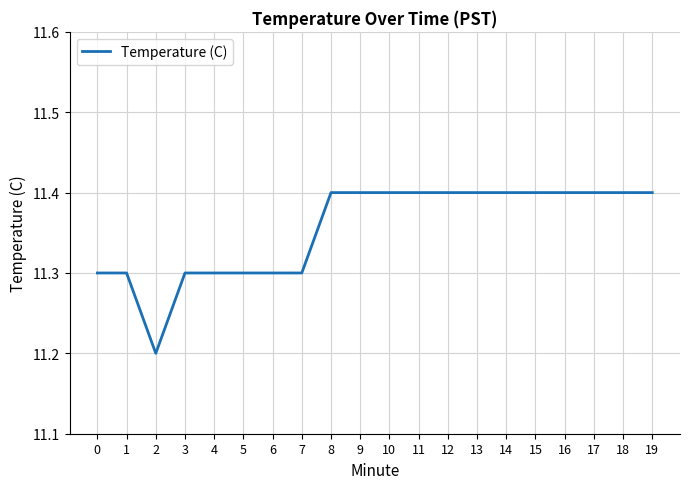

The chart shows a value of 11.4 at 11. True or false?

True